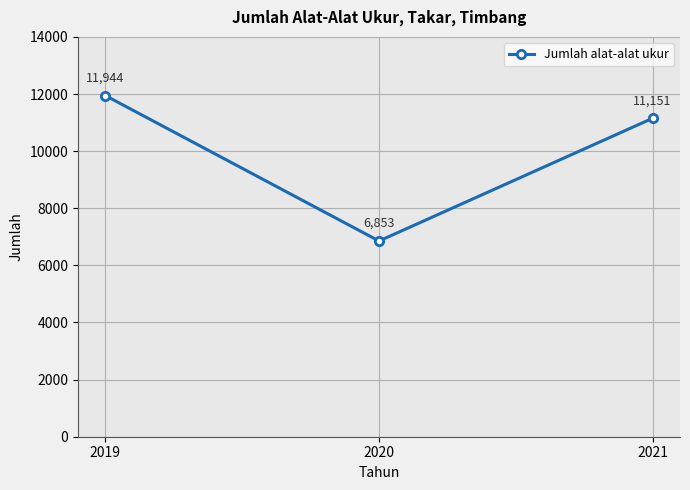

What is the value of the 3rd point from the left?

11151